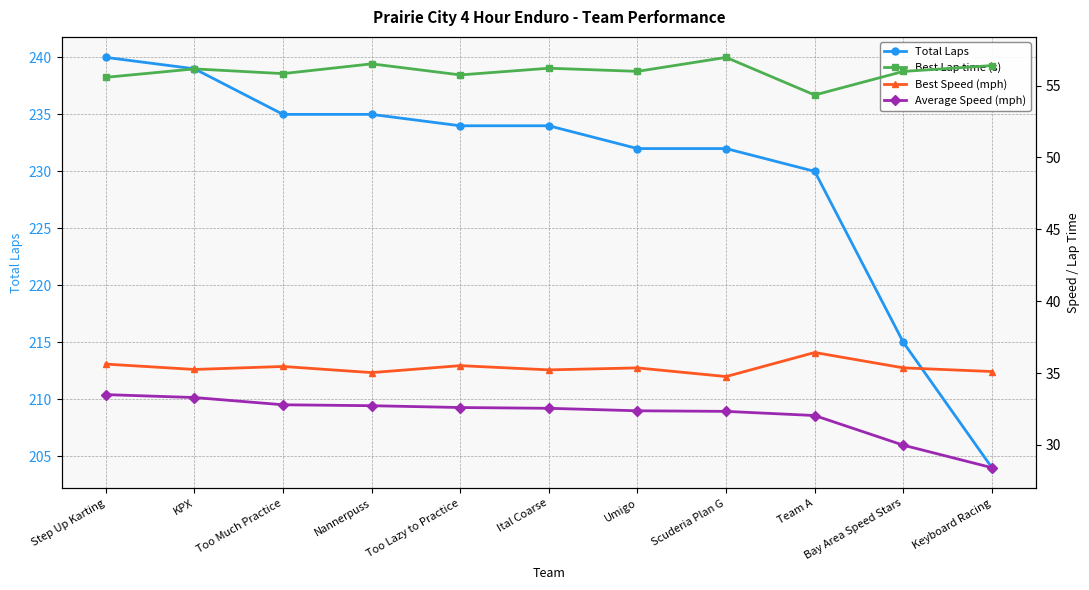

What is the label of the 9th point from the left?

Team A